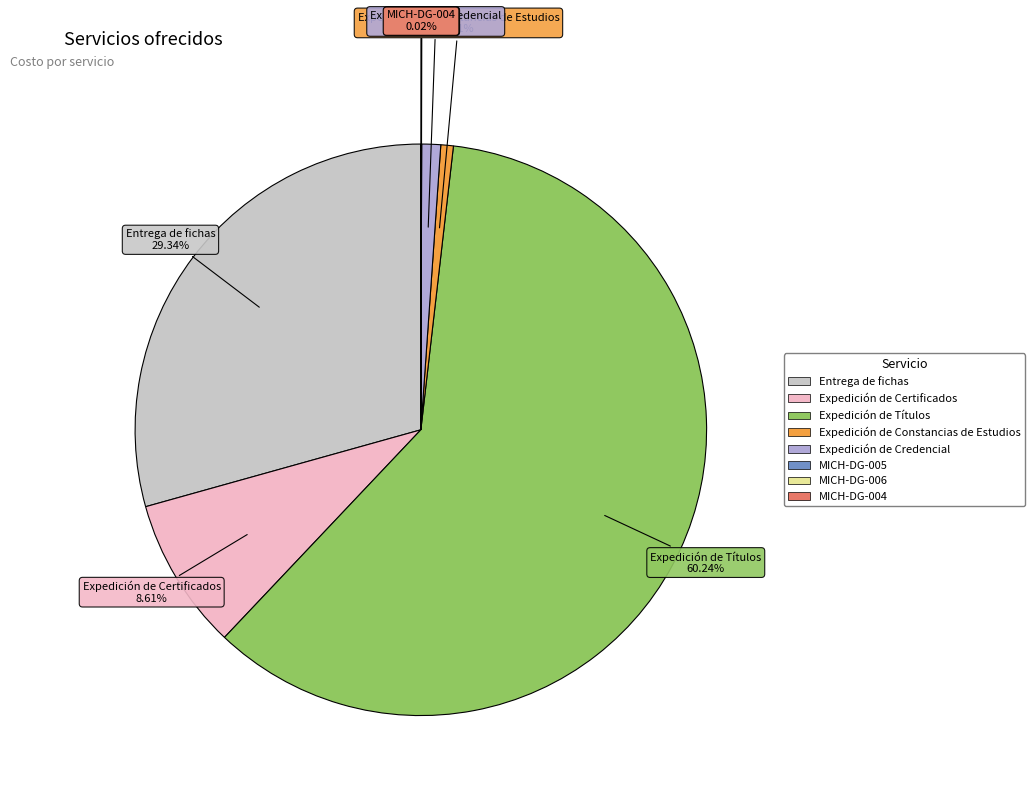

Is there any slice that represents more than half of the pie?

Yes